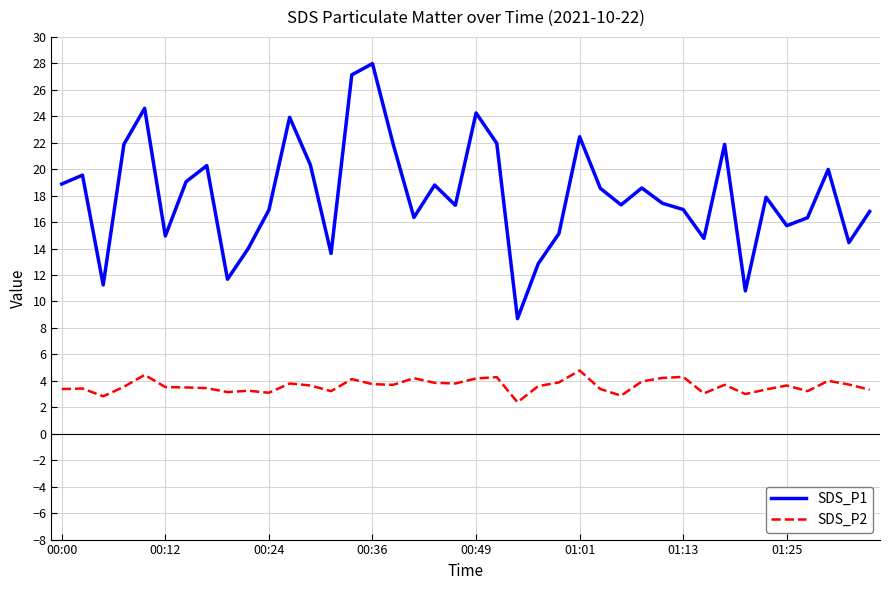

True or false: SDS_P2 and SDS_P1 cross at least once.

False